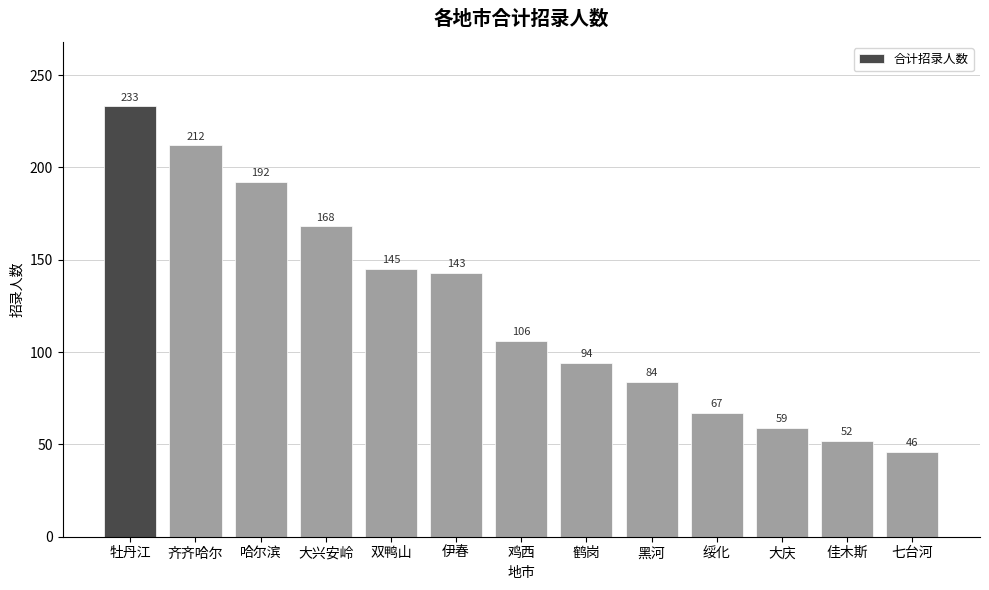

What is the change in value from 绥化 to 大庆?

-8